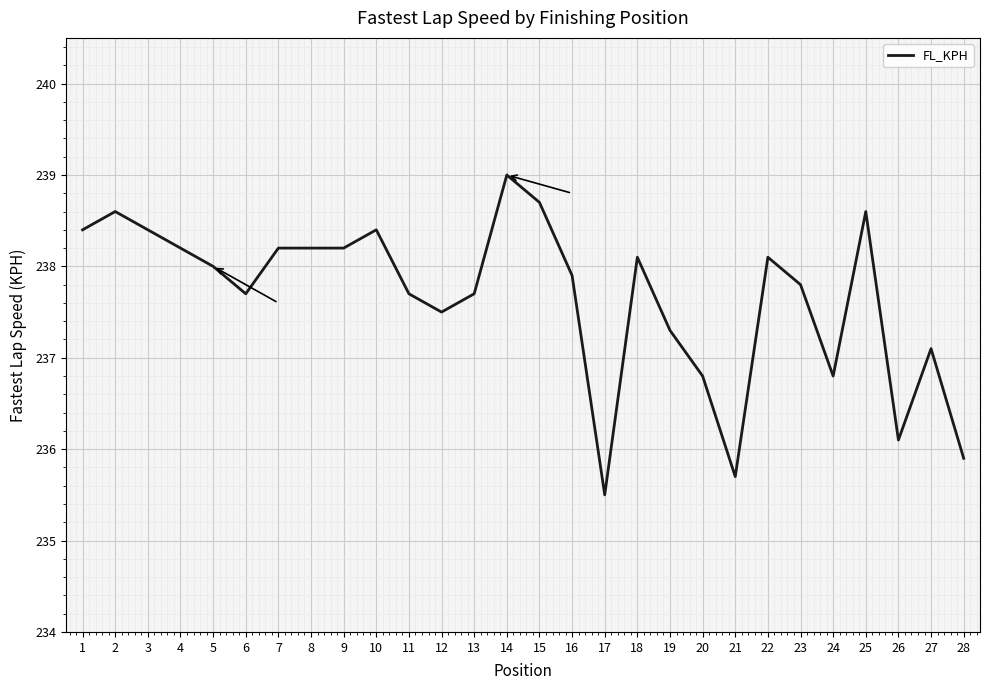

True or false: the data shows 307.8 at 21.

False